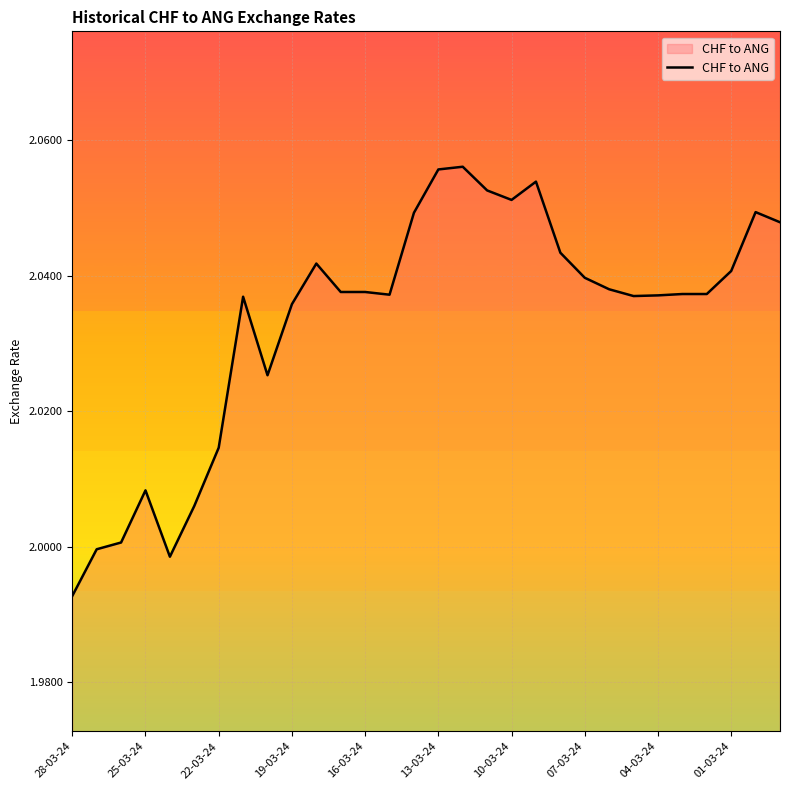

Does the chart have visible grid lines?

Yes